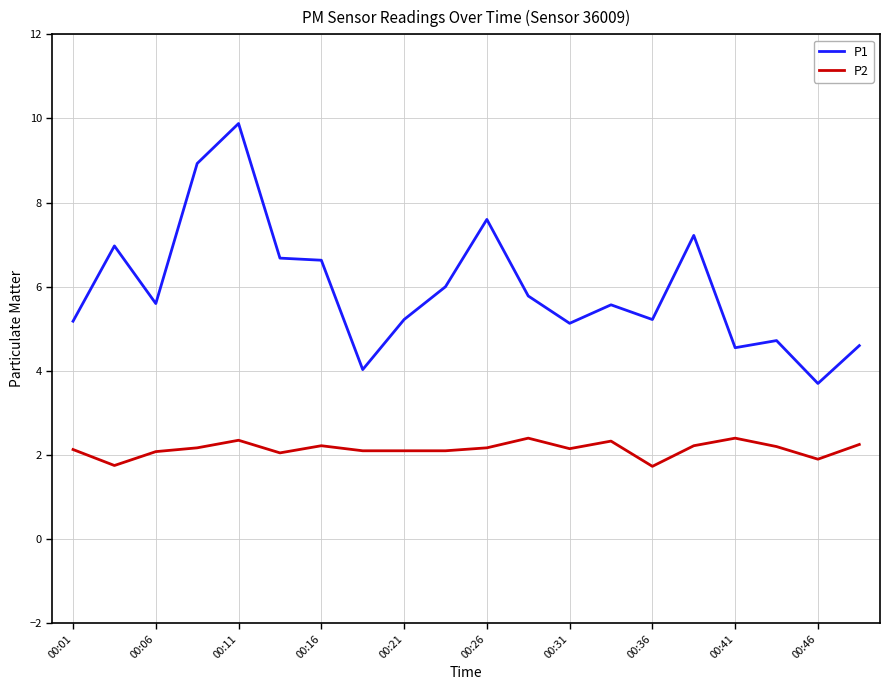

At how many categories does at least one series exceed 1?

20